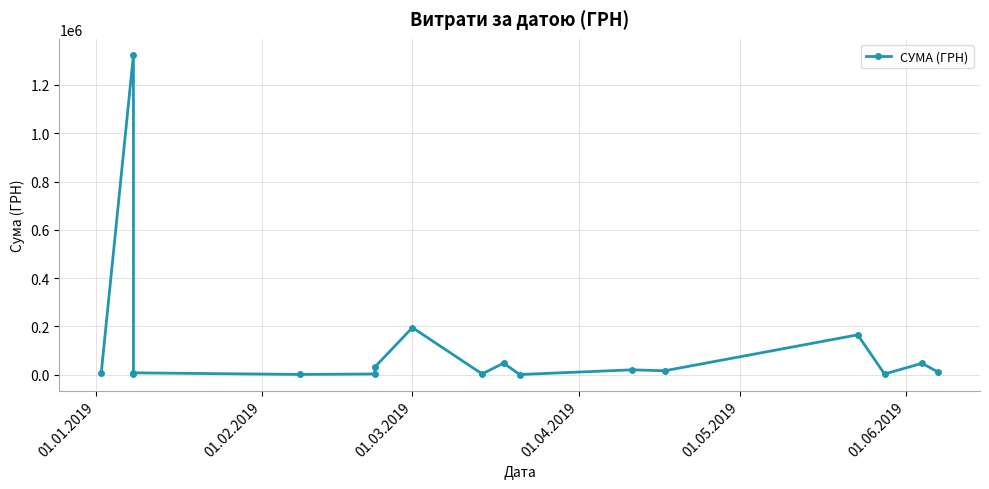

True or false: the data shows 23096.1 at 12.

False